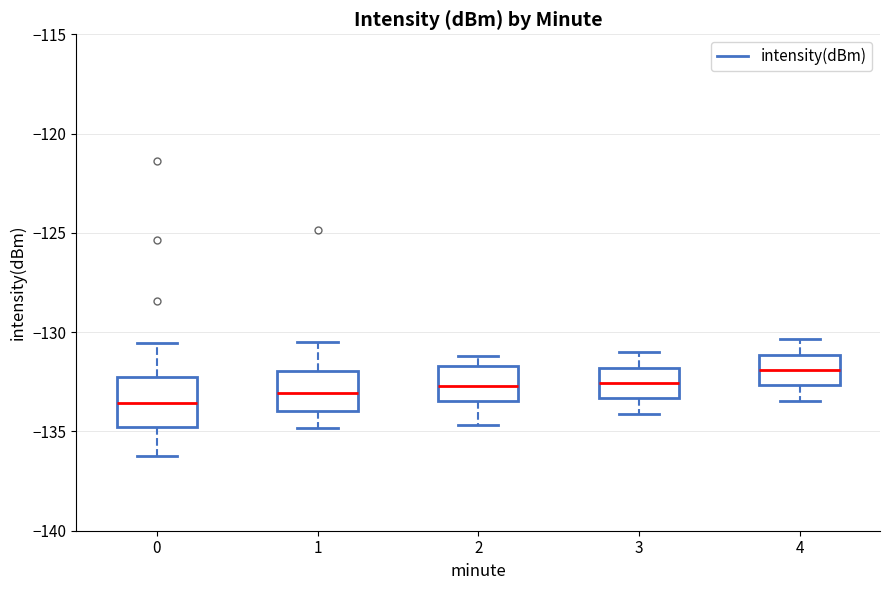

Which box's median line is the highest?

4